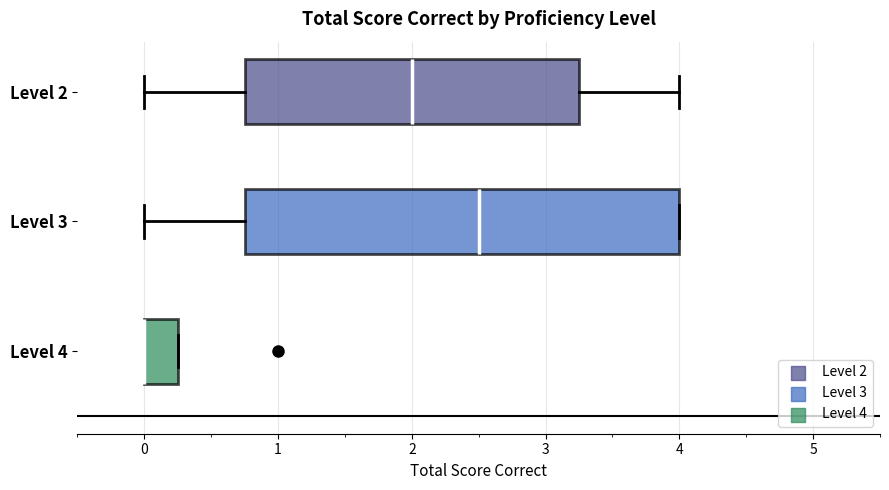

Comparing the boxes themselves (not the whiskers), which one is the widest?

Level 3